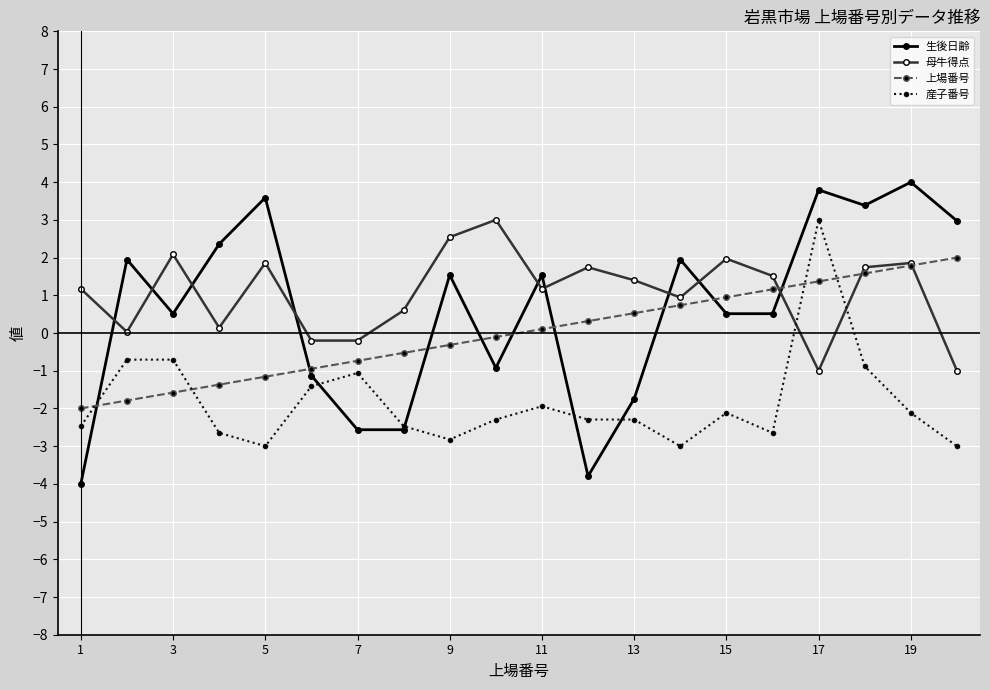

How many lines are shown in the chart?

4